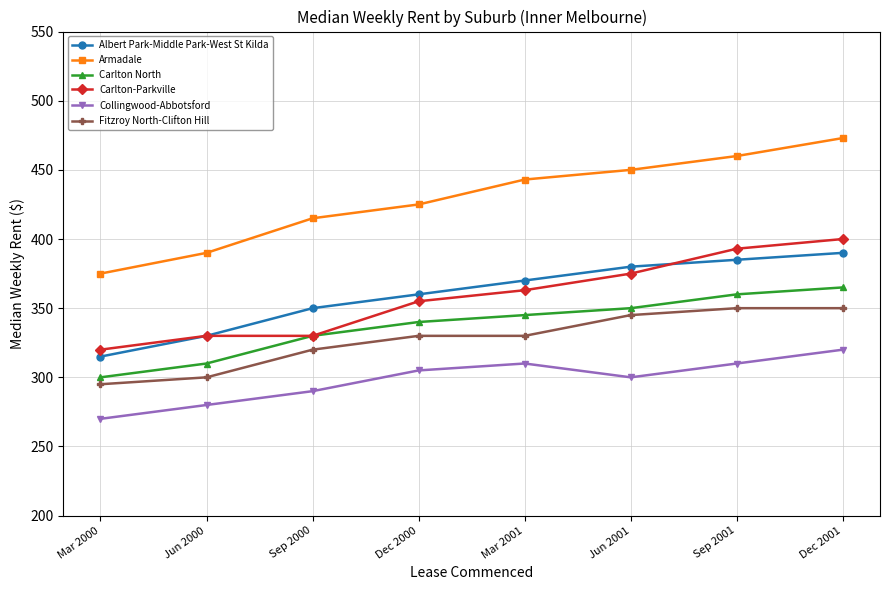

Reading left to right, what are all the values shown in this chart?

Albert Park-Middle Park-West St Kilda: Mar 2000=315	Jun 2000=330	Sep 2000=350	Dec 2000=360	Mar 2001=370	Jun 2001=380	Sep 2001=385	Dec 2001=390
Armadale: Mar 2000=375	Jun 2000=390	Sep 2000=415	Dec 2000=425	Mar 2001=443	Jun 2001=450	Sep 2001=460	Dec 2001=473
Carlton North: Mar 2000=300	Jun 2000=310	Sep 2000=330	Dec 2000=340	Mar 2001=345	Jun 2001=350	Sep 2001=360	Dec 2001=365
Carlton-Parkville: Mar 2000=320	Jun 2000=330	Sep 2000=330	Dec 2000=355	Mar 2001=363	Jun 2001=375	Sep 2001=393	Dec 2001=400
Collingwood-Abbotsford: Mar 2000=270	Jun 2000=280	Sep 2000=290	Dec 2000=305	Mar 2001=310	Jun 2001=300	Sep 2001=310	Dec 2001=320
Fitzroy North-Clifton Hill: Mar 2000=295	Jun 2000=300	Sep 2000=320	Dec 2000=330	Mar 2001=330	Jun 2001=345	Sep 2001=350	Dec 2001=350